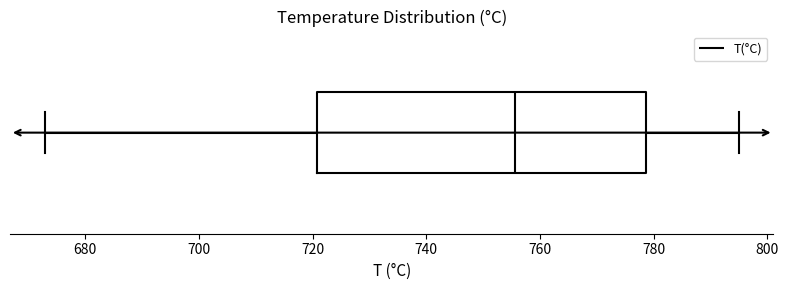

Transcribe this box plot: give where the median line is, the range the box spans, and where the two whiskers end, as read against the x-axis. The values are not printed on the chart, so give them approximately, as read against the axis.

median 756, box 720 to 778, whiskers 672 to 794